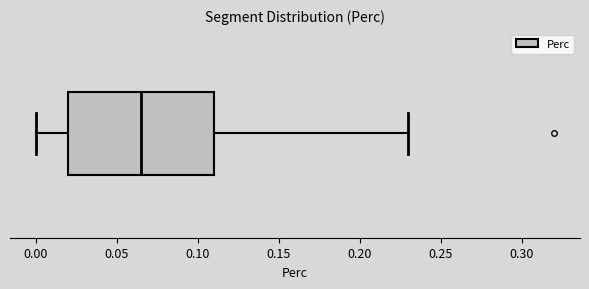

Where does the median line of the box sit on the x-axis? The values are not printed on the chart, so give them approximately, as read against the axis.

0.065